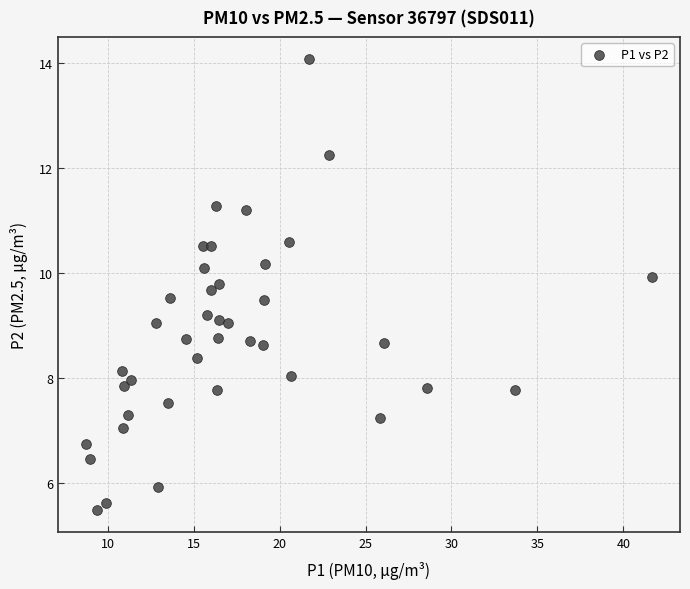

What is the range of Y values (max minus min)?

8.6